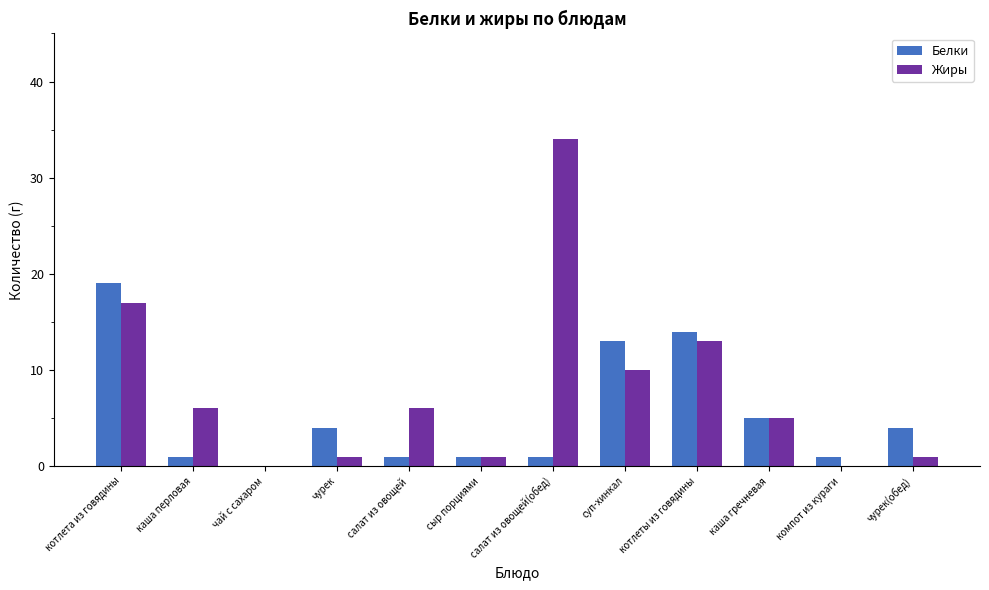

What is the difference between the Белки values at каша гречневая and чурек(обед)?

1